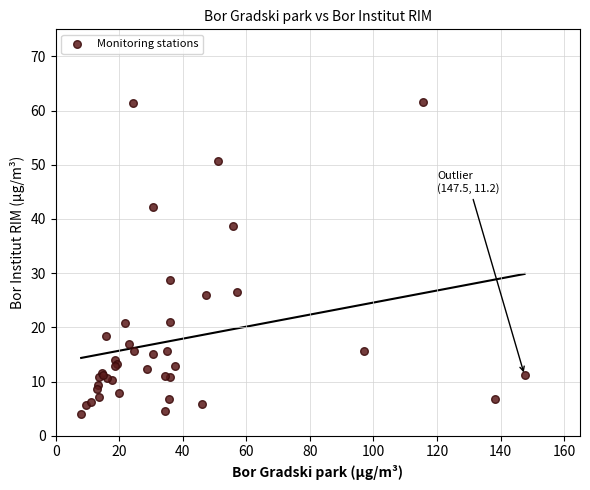

What Y value in the scatter plot is closest to 32?

28.8